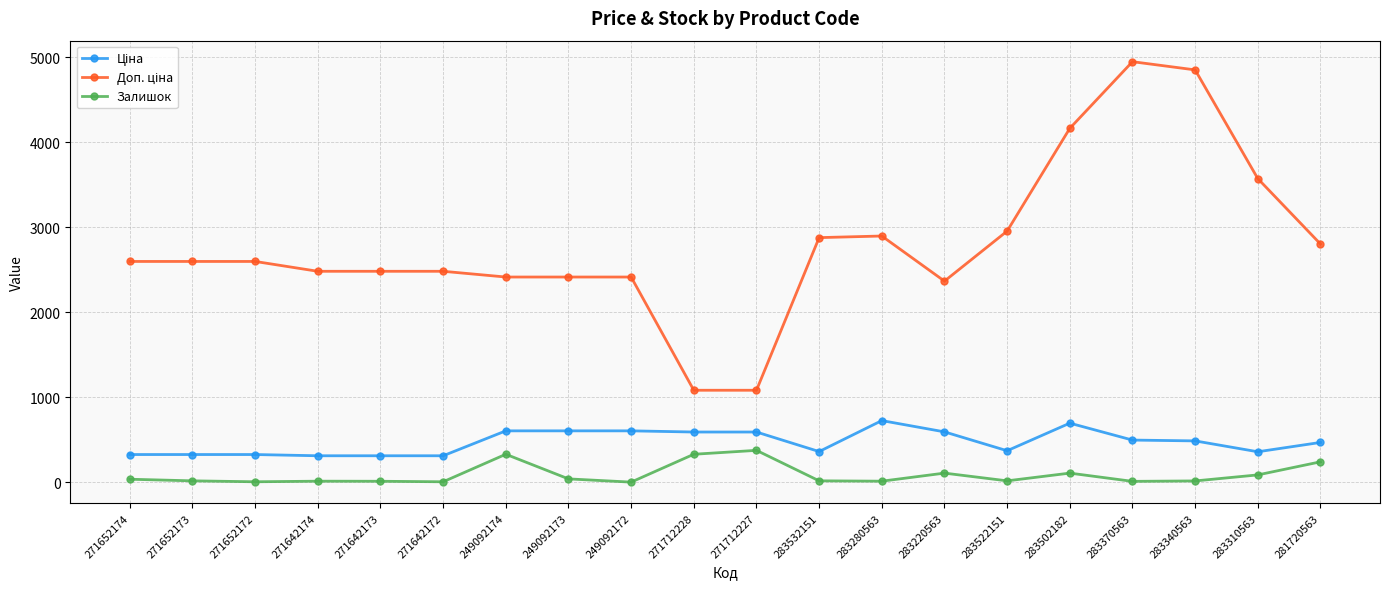

True or false: Залишок has more than 1 interior local peaks.

True